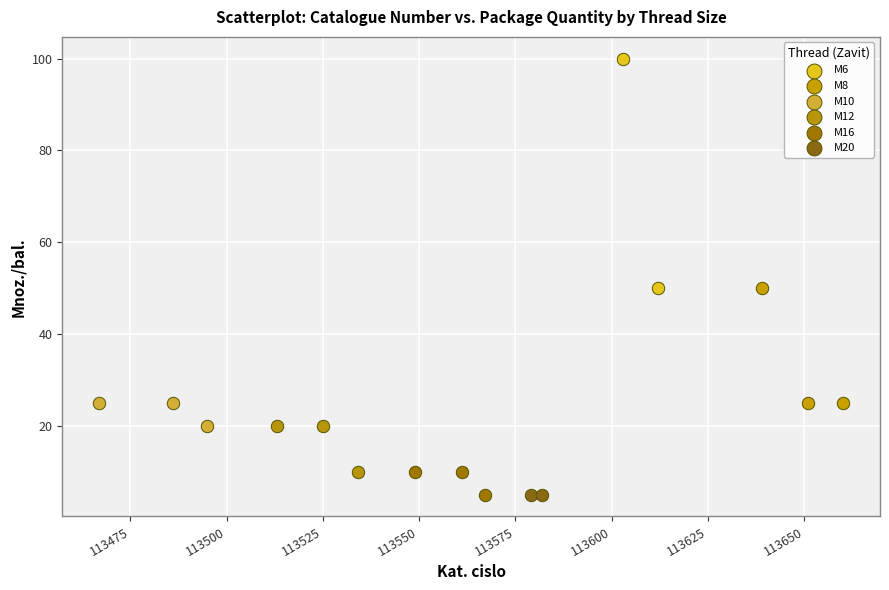

What are all the series names shown in the legend?

M6, M8, M10, M12, M16, M20